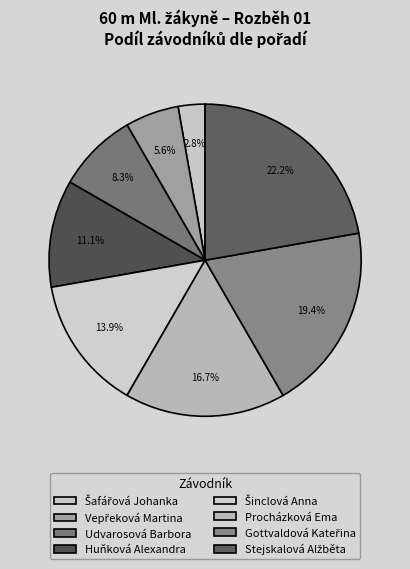

How many slices are in this pie chart?

8